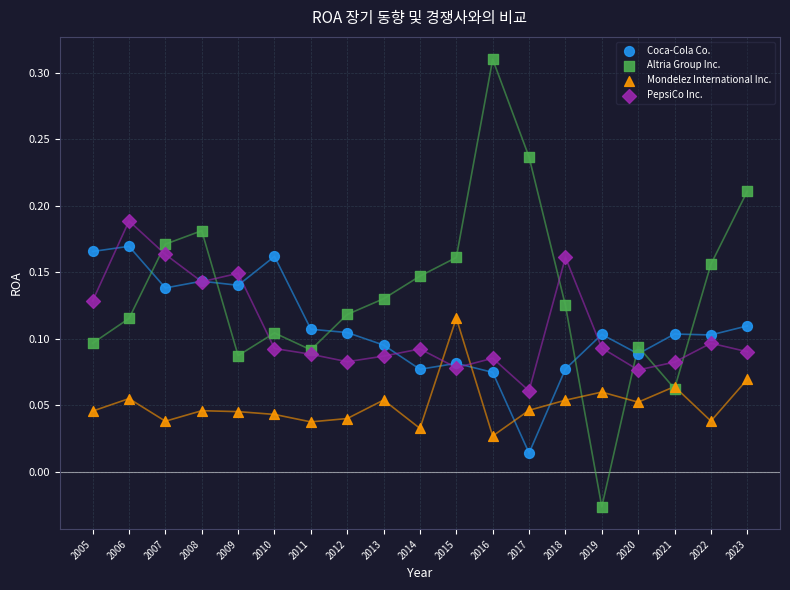

Which series contains the highest Y value?

Altria Group Inc.